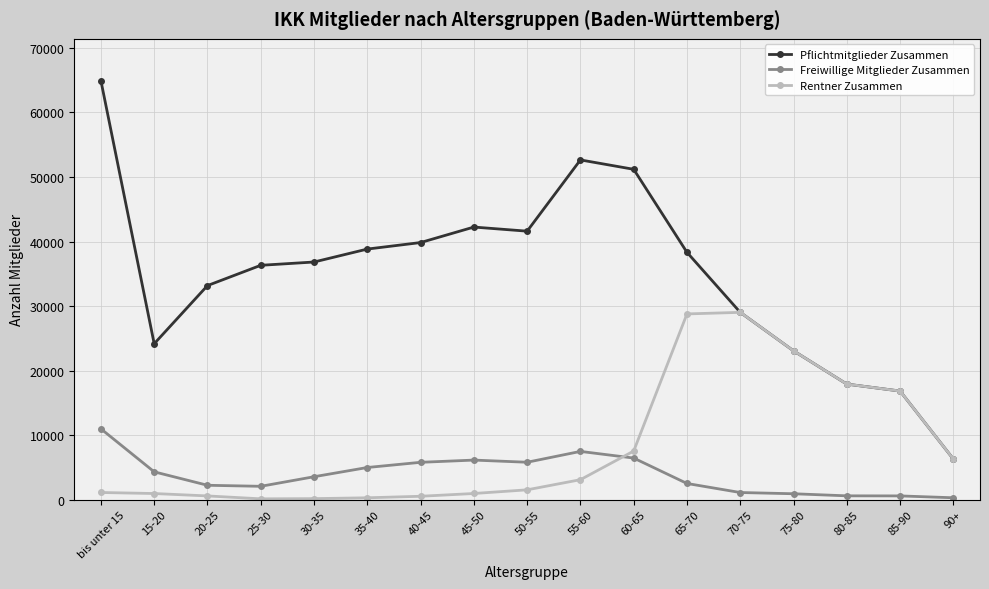

How many lines are shown in the chart?

3